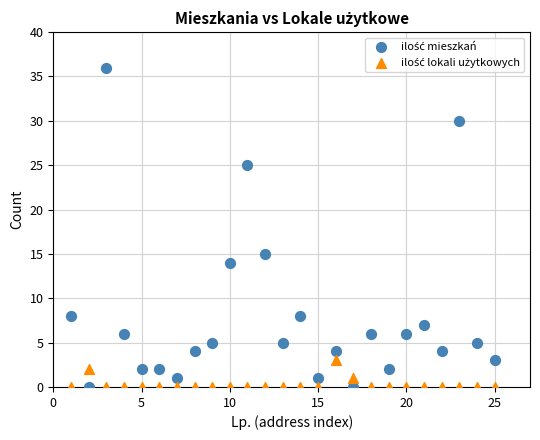

What is the X range (max minus min) for the scatter plot?

24